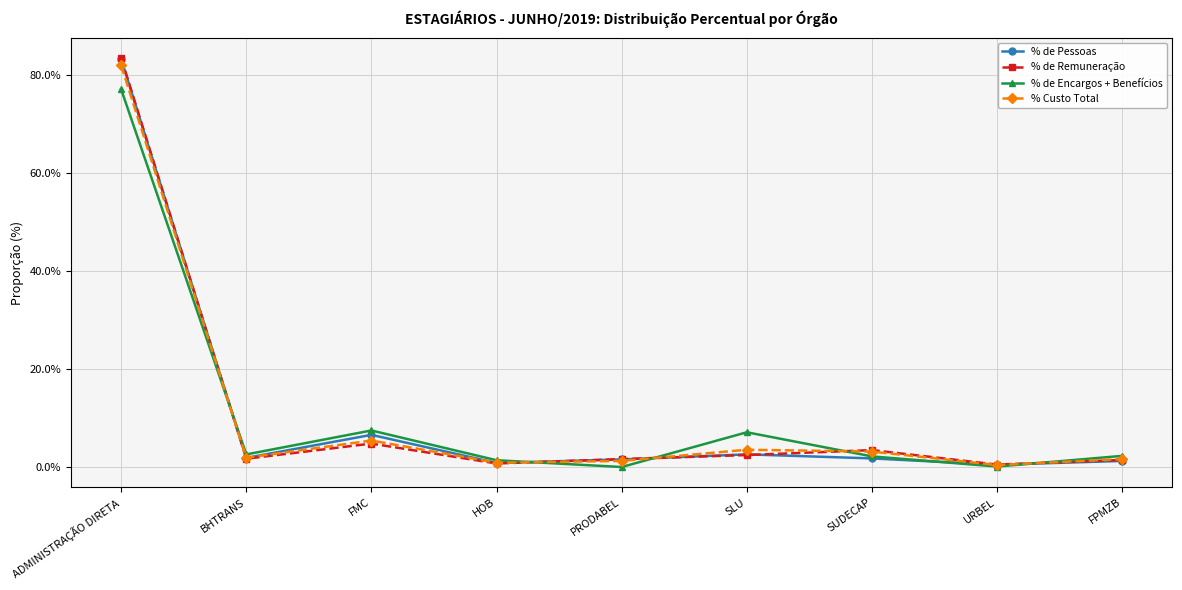

What is the label of the 1st point from the right?

FPMZB